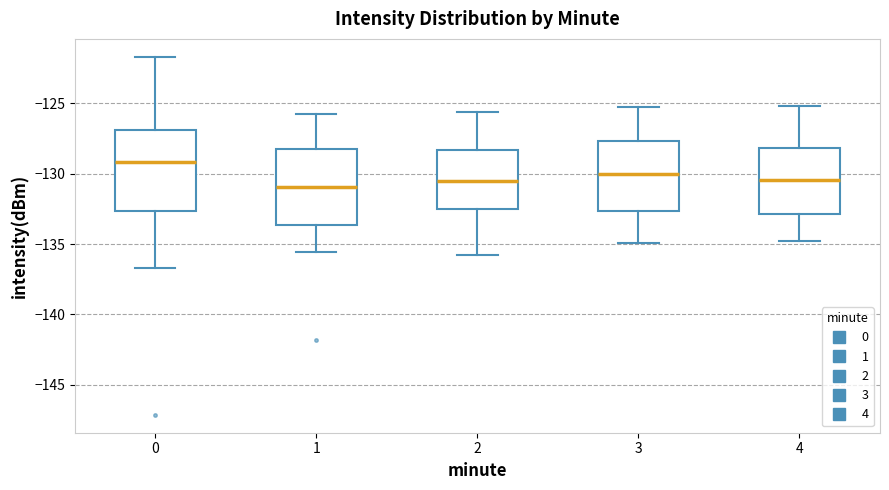

Reading left to right, transcribe this box plot: for each box, give where its median line is, the range the box spans, and where its two whiskers end, as read against the y-axis. The values are not printed on the chart, so give them approximately, as read against the axis.

0: median -129.0, box -132.5 to -127.0, whiskers -136.5 to -121.5
1: median -131.0, box -133.5 to -128.0, whiskers -135.5 to -126.0
2: median -130.5, box -132.5 to -128.5, whiskers -136.0 to -125.5
3: median -130.0, box -132.5 to -127.5, whiskers -135.0 to -125.5
4: median -130.5, box -133.0 to -128.0, whiskers -135.0 to -125.0